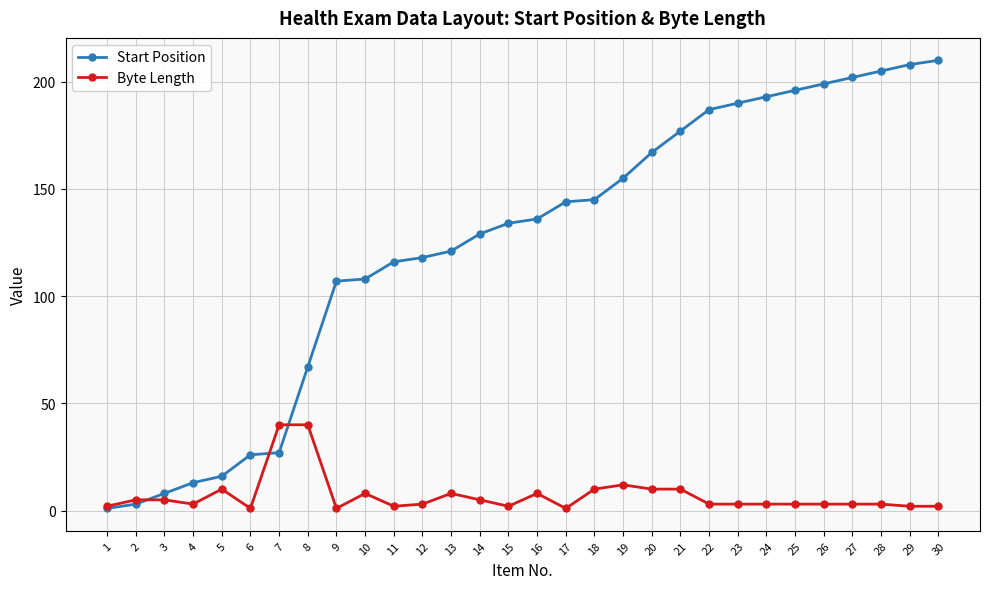

How many distinct data groups are displayed?

2